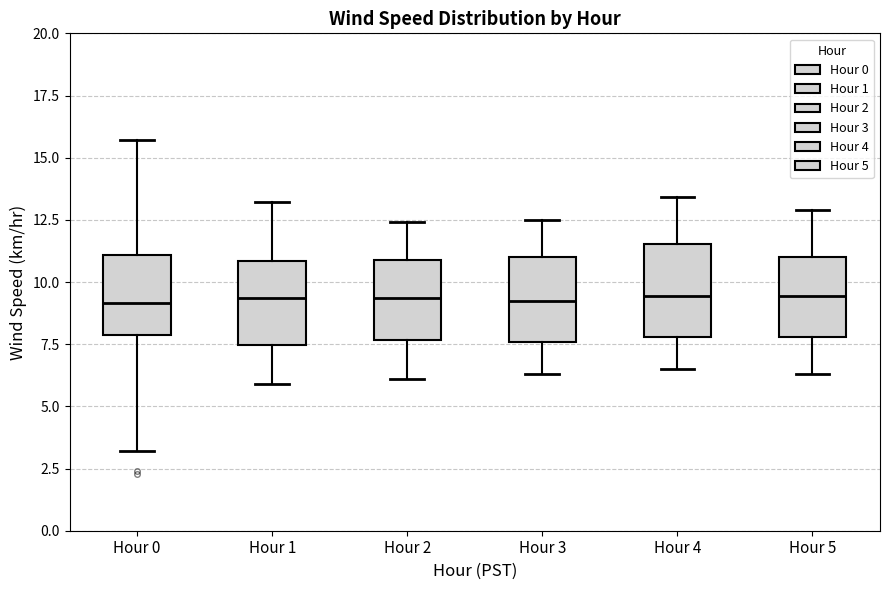

Reading left to right, read every box against the y-axis: the position of its median line, the range the box covers, and the ends of its whiskers. The values are not printed on the chart, so give them approximately, as read against the axis.

Hour 0: median 9.0, box 8.0 to 11.0, whiskers 3.0 to 15.5
Hour 1: median 9.5, box 7.5 to 11.0, whiskers 6.0 to 13.0
Hour 2: median 9.5, box 7.5 to 11.0, whiskers 6.0 to 12.5
Hour 3: median 9.5, box 7.5 to 11.0, whiskers 6.5 to 12.5
Hour 4: median 9.5, box 8.0 to 11.5, whiskers 6.5 to 13.5
Hour 5: median 9.5, box 8.0 to 11.0, whiskers 6.5 to 13.0